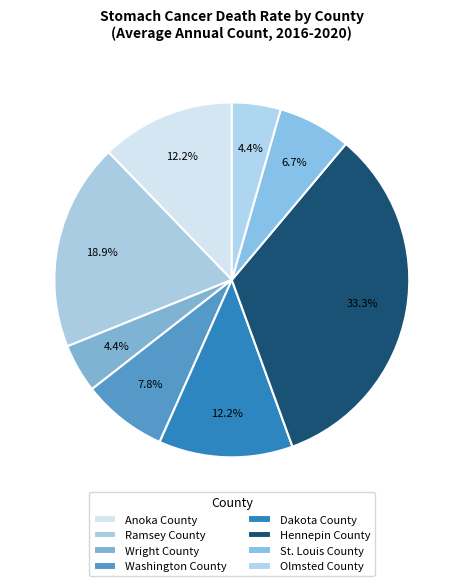

How many slices are in this pie chart?

8